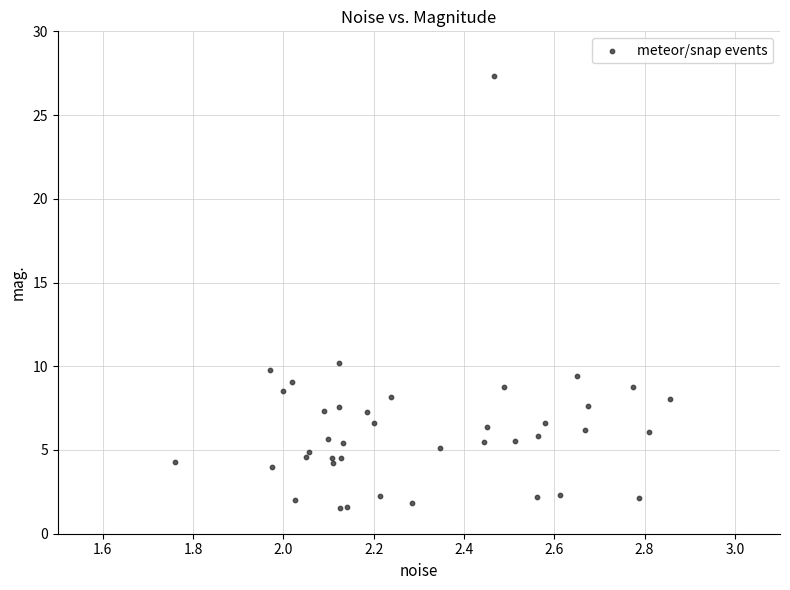

What is the range of X values (max minus min)?

1.1